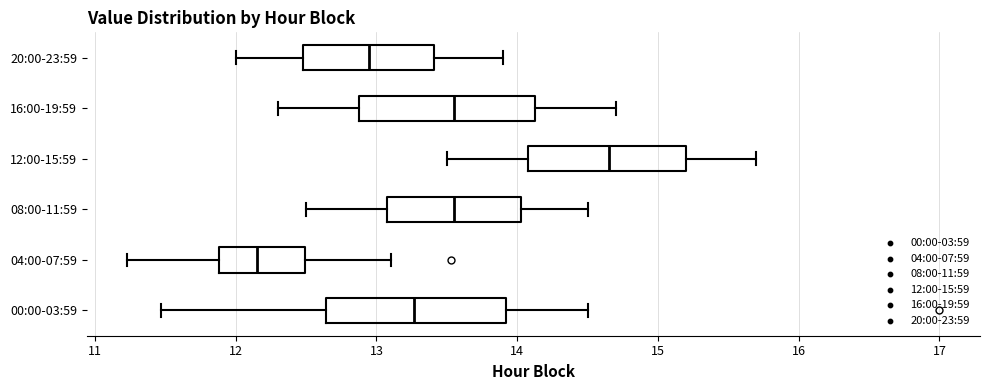

Which box's median line is the furthest to the left?

04:00-07:59